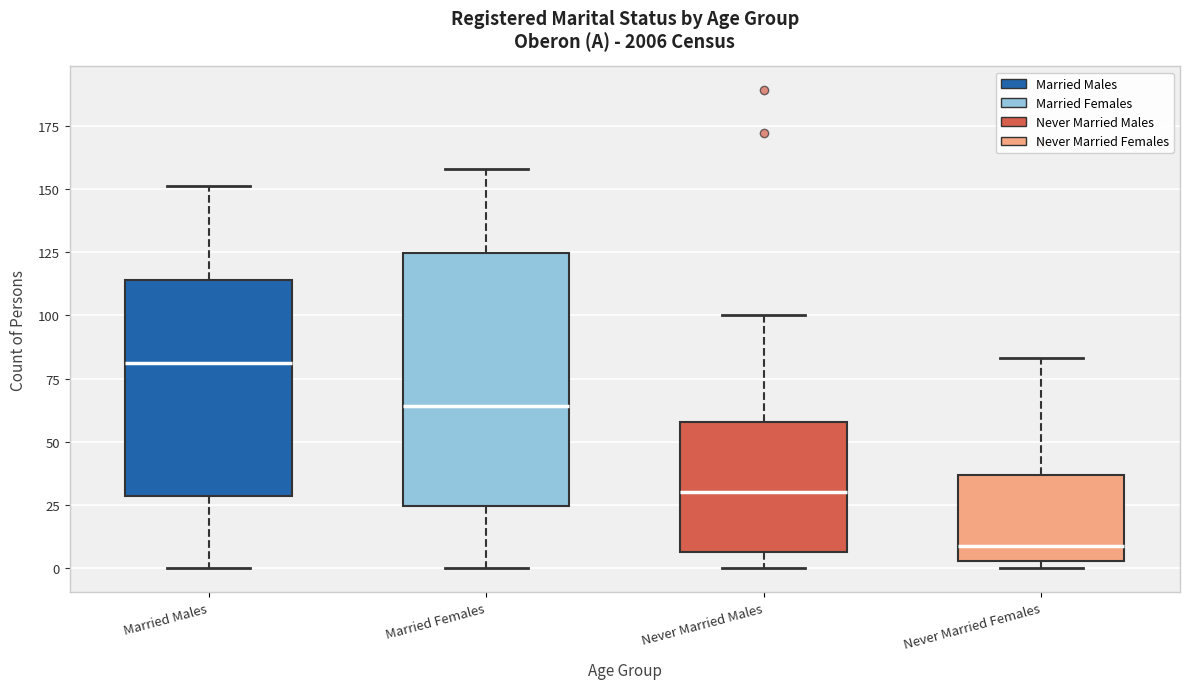

Which box's median line is the lowest?

Never Married Females